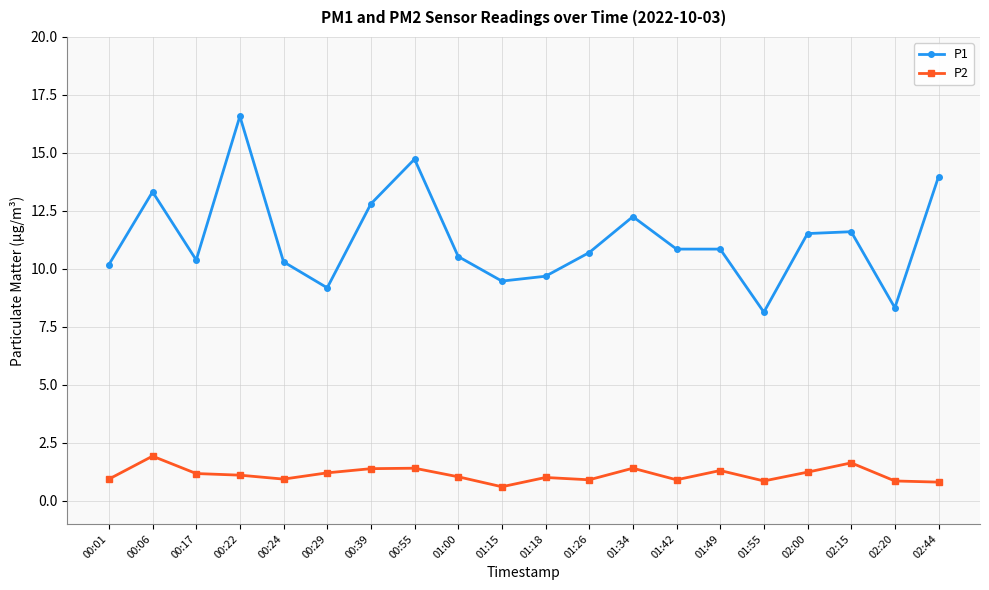

At 00:24, list the series in order from smallest to largest.

P2, P1